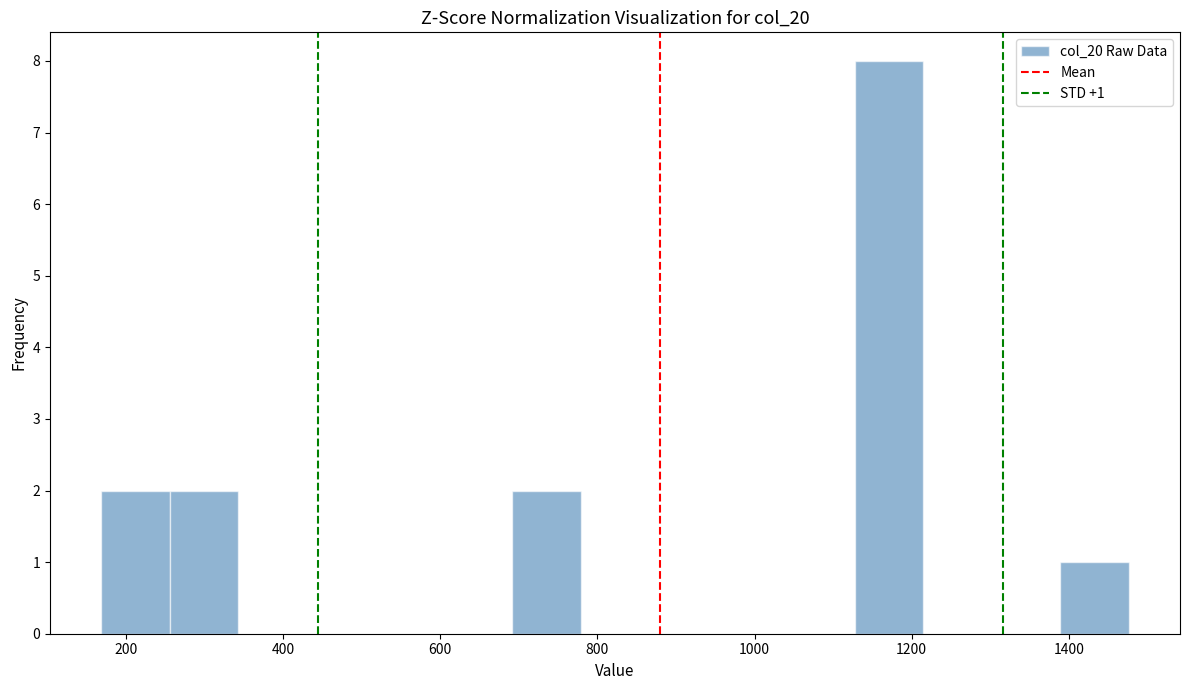

Which range on the x-axis has the tallest bar?

1120 to 1220